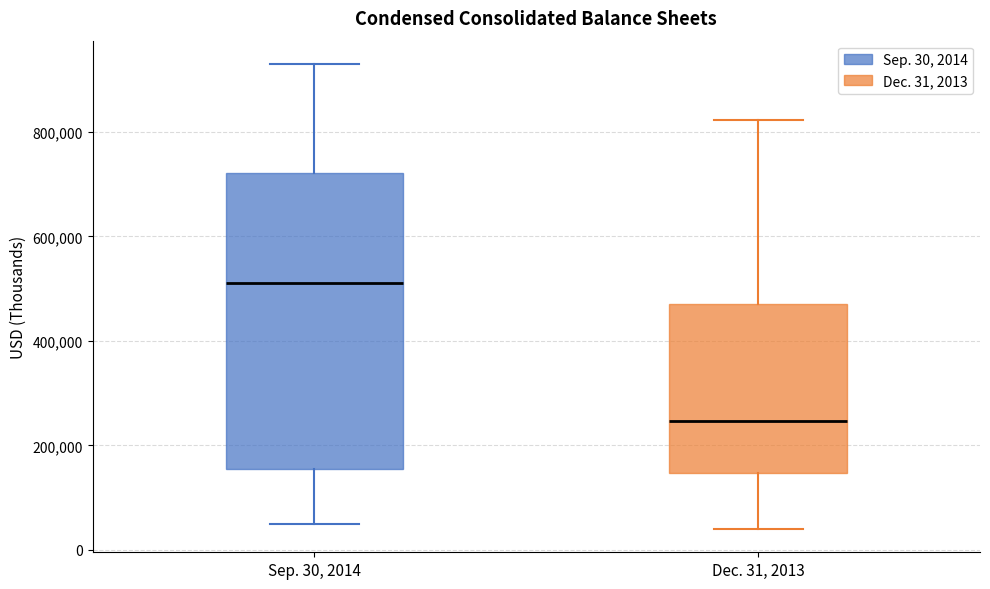

Which box's median line is the lowest?

Dec. 31, 2013